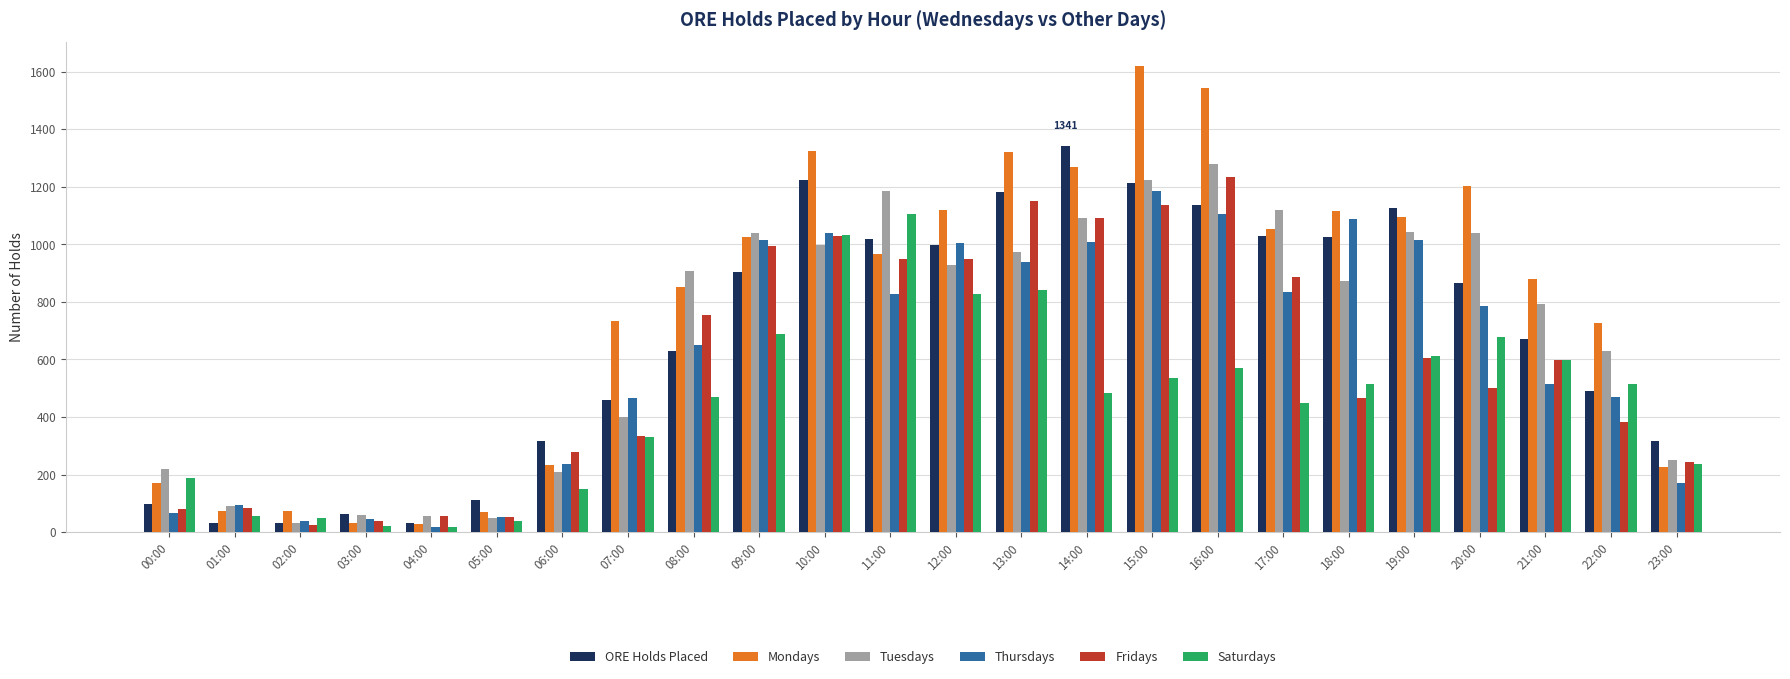

What is the minimum value shown in the chart?

18